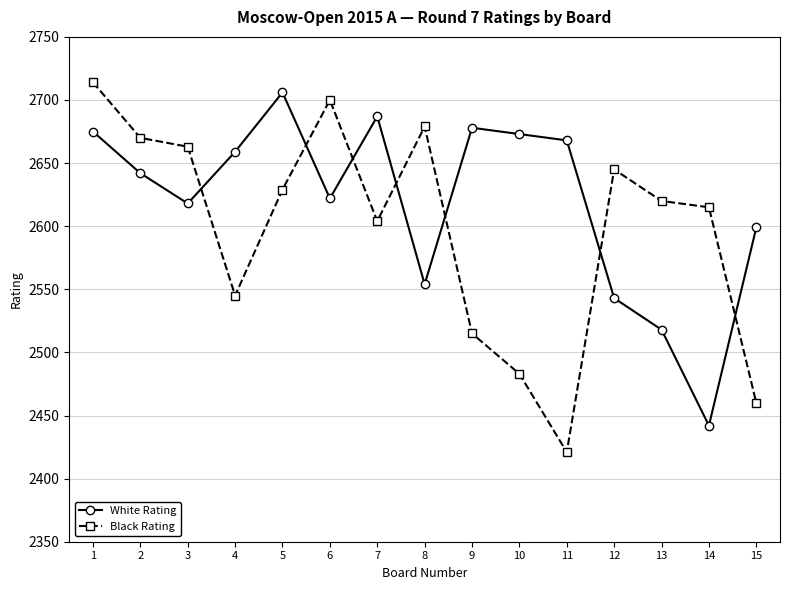

Where do Black Rating and White Rating first cross each other?

3 and 4